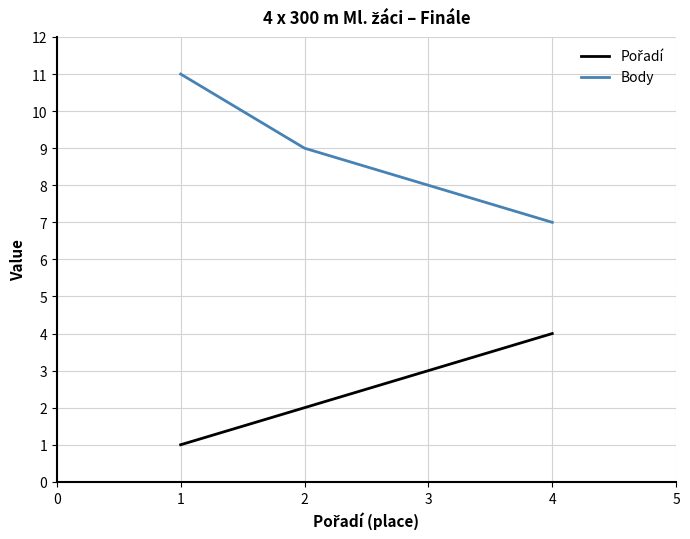

How many lines are shown in the chart?

2